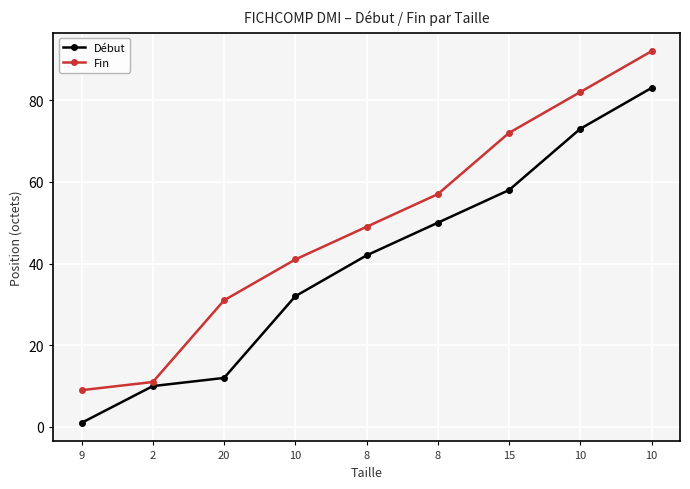

How many categories are shown in the chart?

9